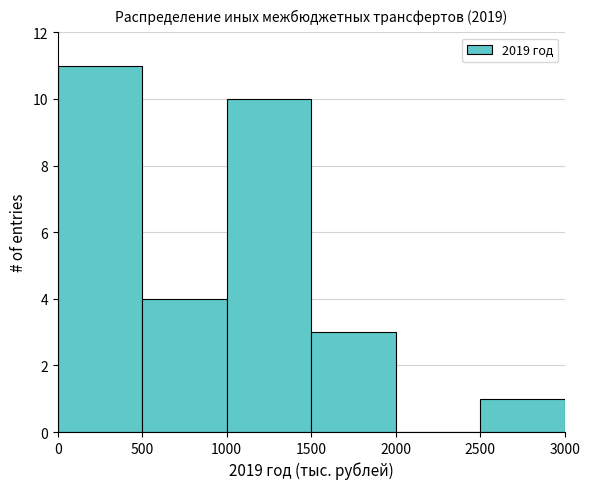

Reading left to right, transcribe this chart: for each bar, give the range it covers on the x-axis and its height. The values are not printed on the chart, so give them approximately, as read against the axis.

0 to 500: 11
500 to 1000: 4
1000 to 1500: 10
1500 to 2000: 3
2000 to 2500: 0
2500 to 3000: 1